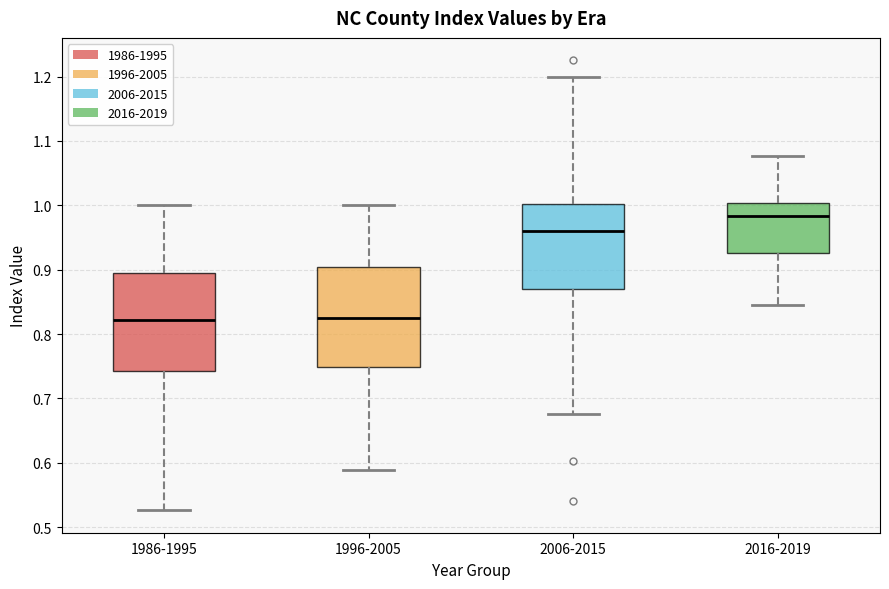

Reading left to right, transcribe this box plot: for each box, give where its median line is, the range the box spans, and where its two whiskers end, as read against the y-axis. The values are not printed on the chart, so give them approximately, as read against the axis.

1986-1995: median 0.82, box 0.74 to 0.90, whiskers 0.53 to 1.00
1996-2005: median 0.82, box 0.75 to 0.90, whiskers 0.59 to 1.00
2006-2015: median 0.96, box 0.87 to 1.00, whiskers 0.68 to 1.20
2016-2019: median 0.98, box 0.93 to 1.00, whiskers 0.85 to 1.08